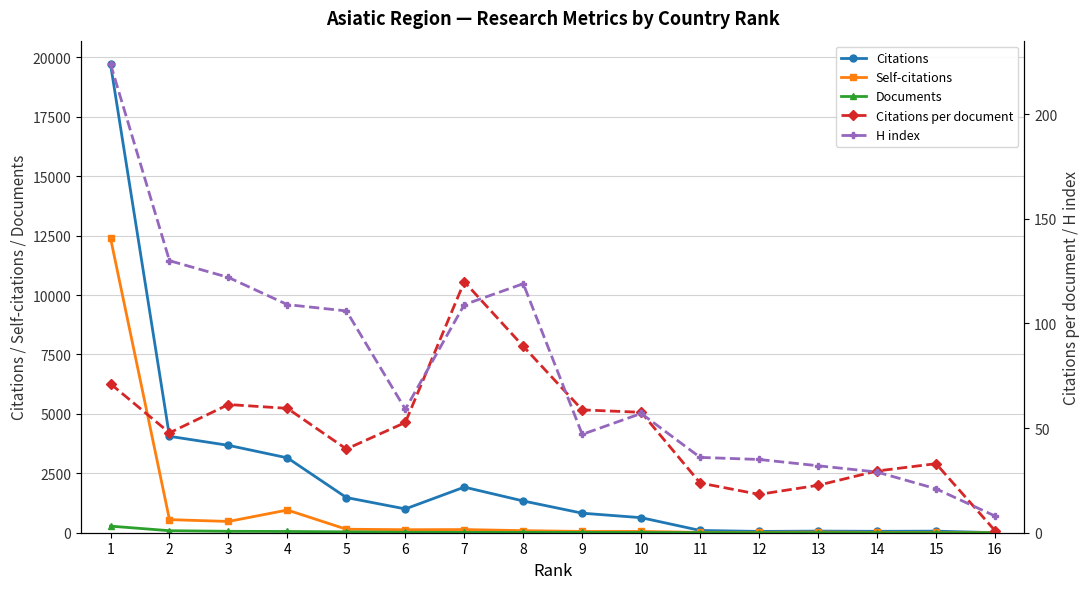

What is the smallest value displayed?

1.0